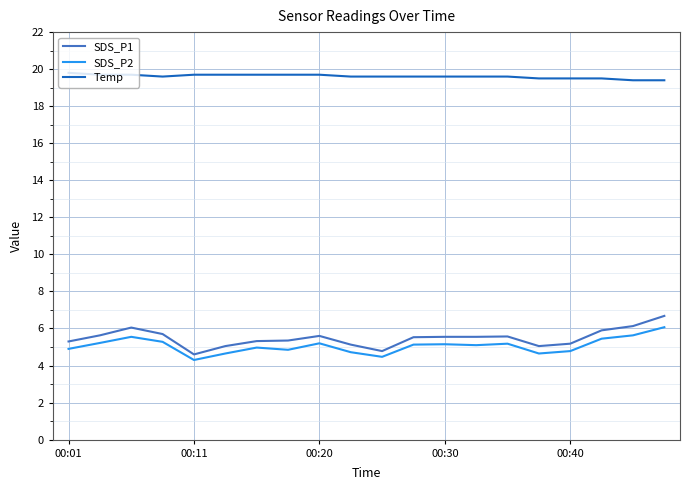

True or false: Temp and SDS_P1 cross at least once.

False